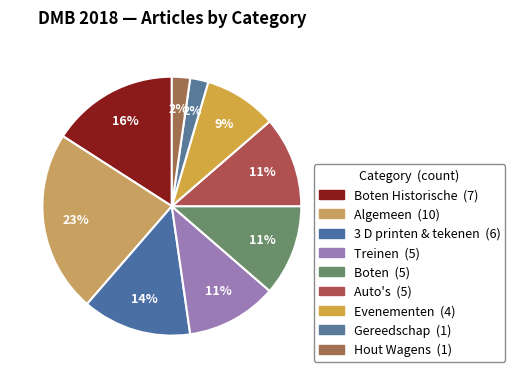

Is there a majority slice in this chart?

No